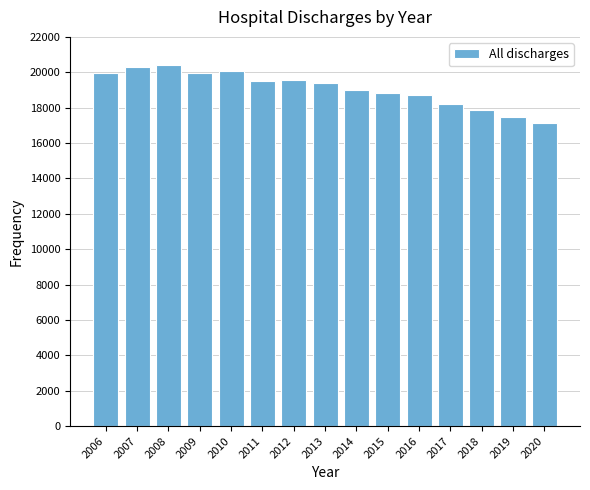

What is the change in value from 2009 to 2017?

-1703